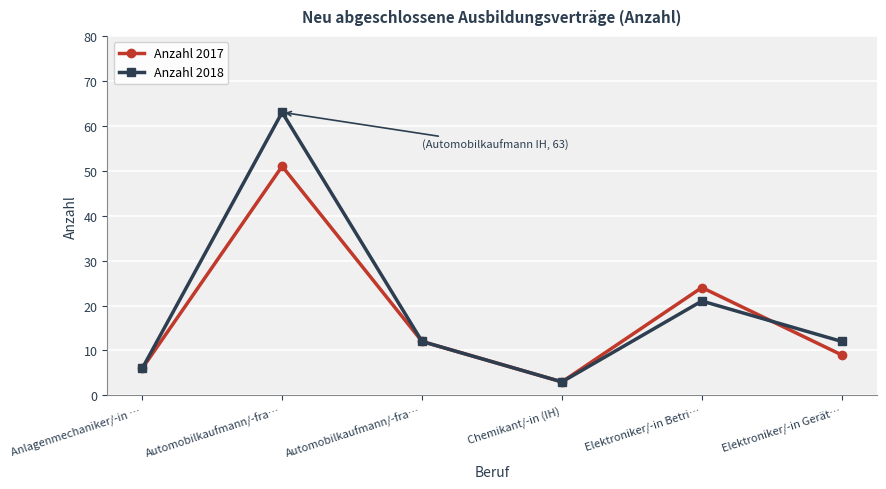

Is this an area chart (filled region under the line)?

No